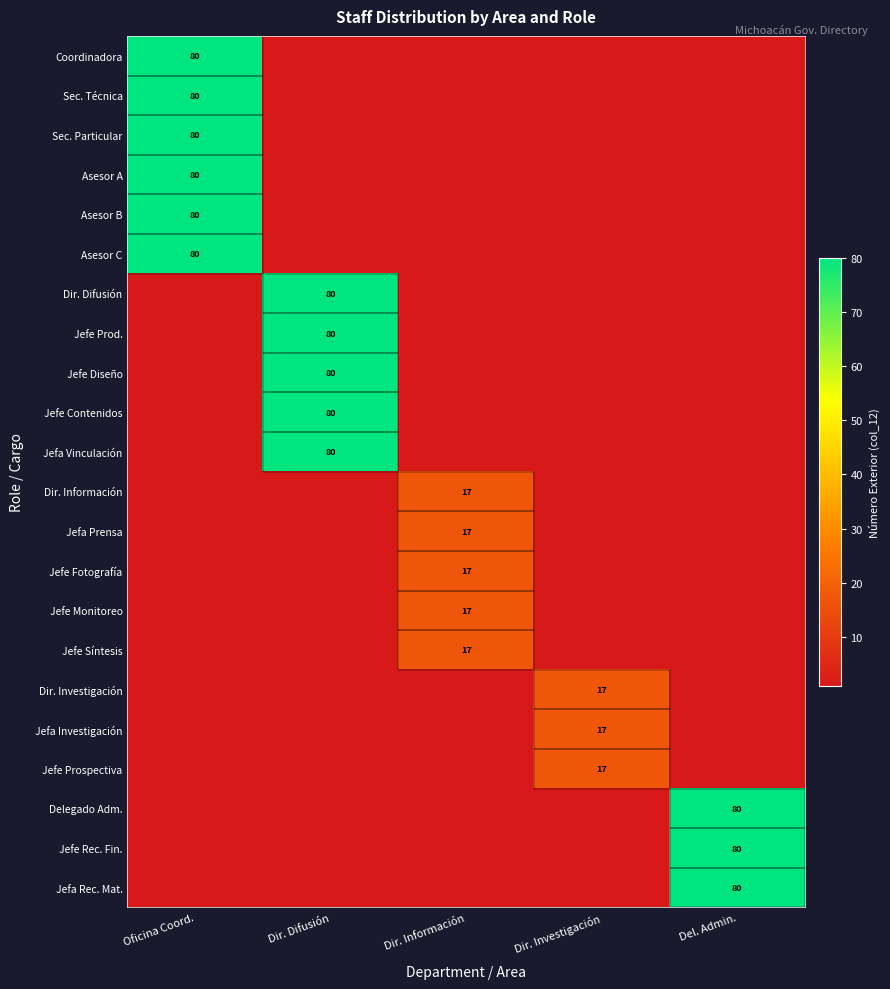

The value of Jefe Prod. at Dir. Difusión is 80. True or false?

True